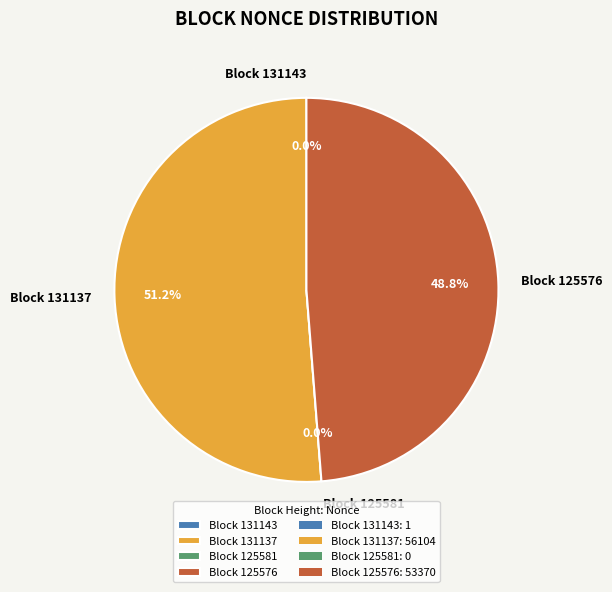

Do 131143 and 125581 together represent more than half of the pie?

No